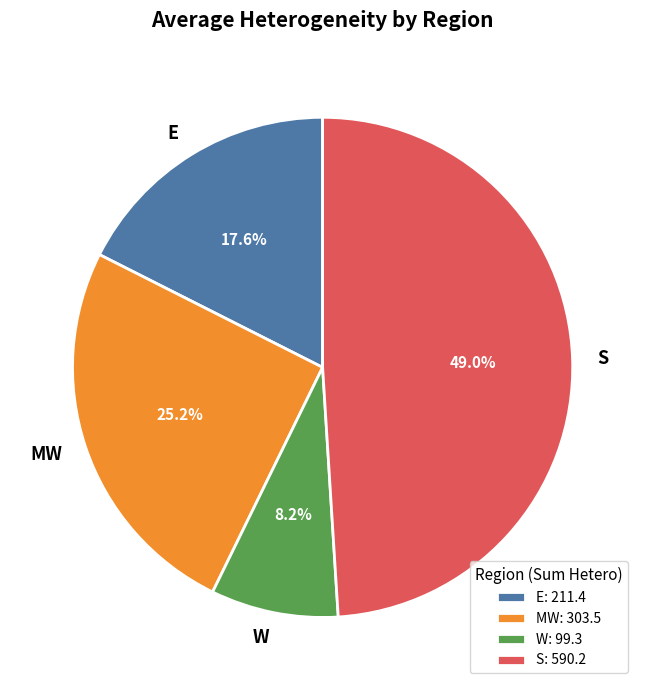

Combined, what portion of the pie is MW and E?

42.8%